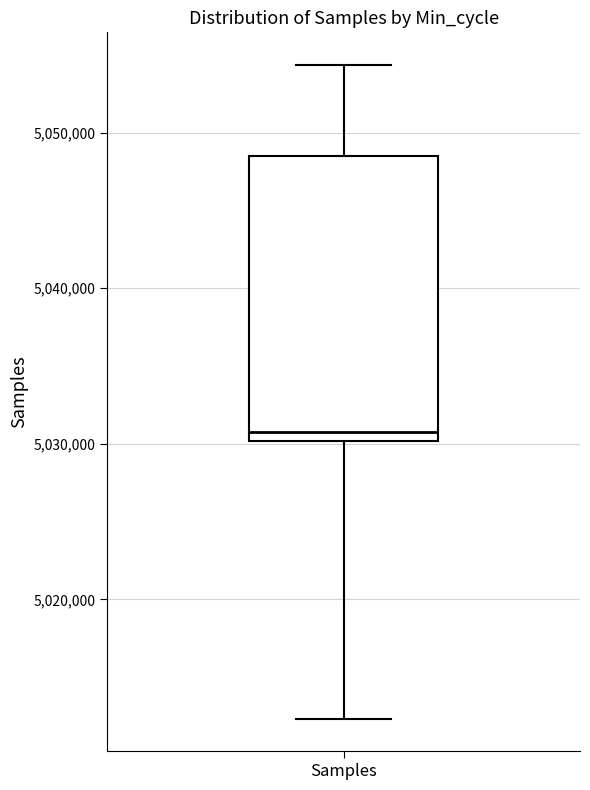

Where does the median line of the box for Samples sit on the y-axis? The values are not printed on the chart, so give them approximately, as read against the axis.

5031000